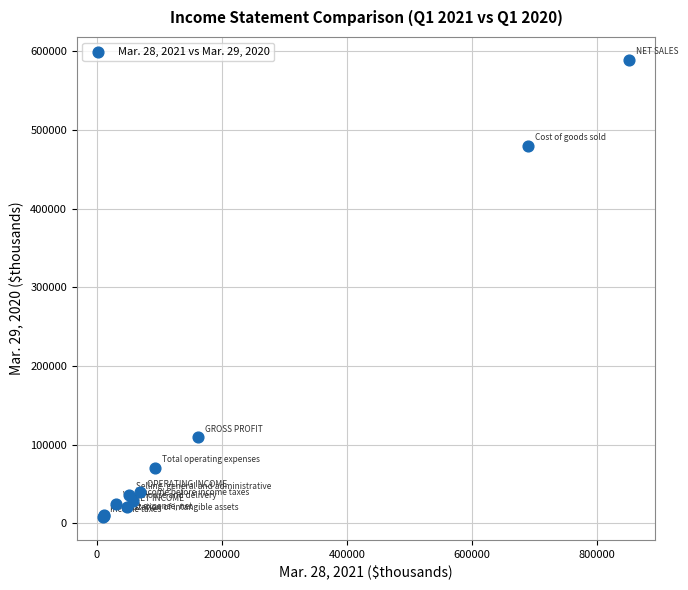

What Y value in the scatter plot is closest to 298416?

479751